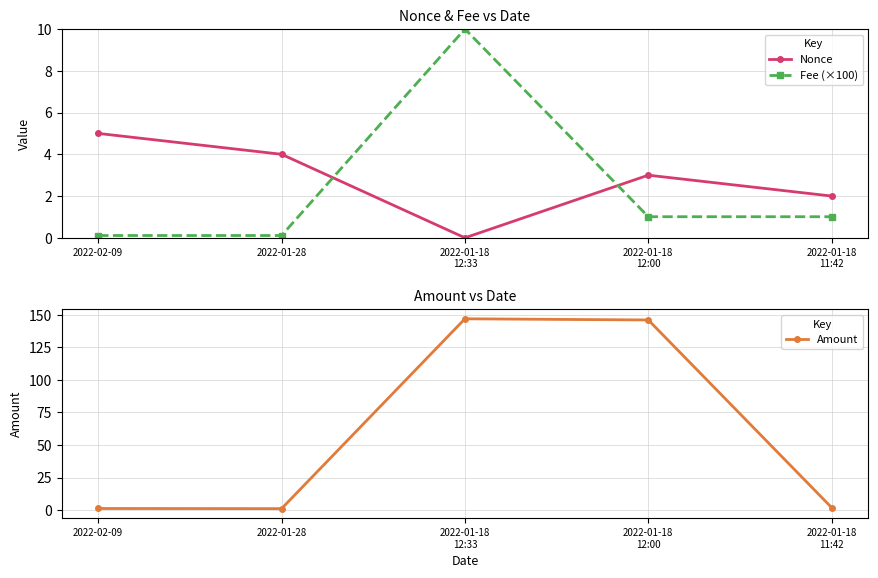

Reading right to left, what are all the values shown in this chart?

Nonce: 2.0	3.0	0.0	4.0	5.0
Fee (×100): 1.0	1.0	10.0	0.1	0.1
Amount: 2.0	146.0	146.9	1.2	1.3